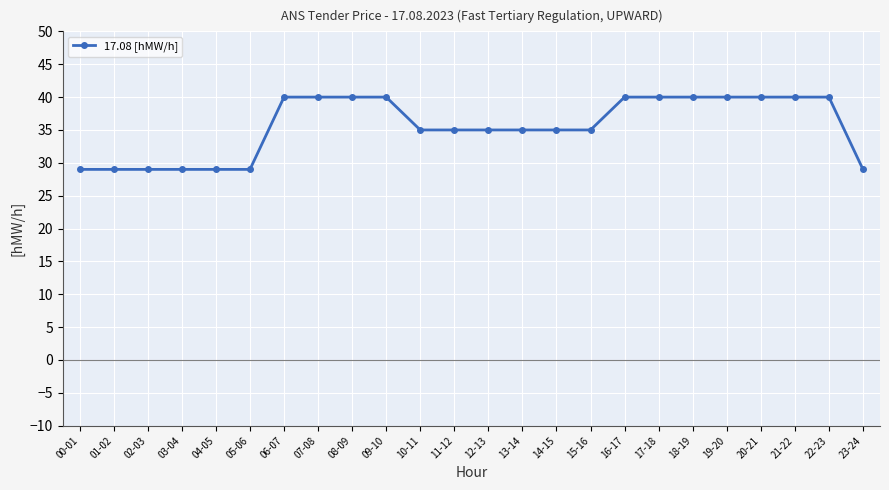

Is it true that the value at 06-07 is 54?

False